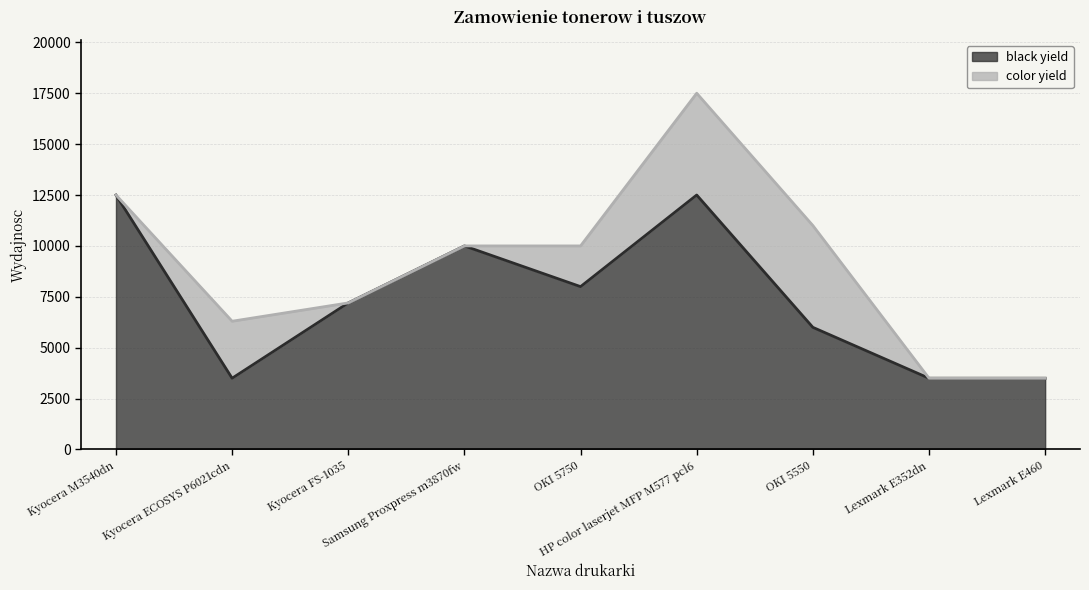

At which category does the data reach its first local valley?

Kyocera ECOSYS P6021cdn